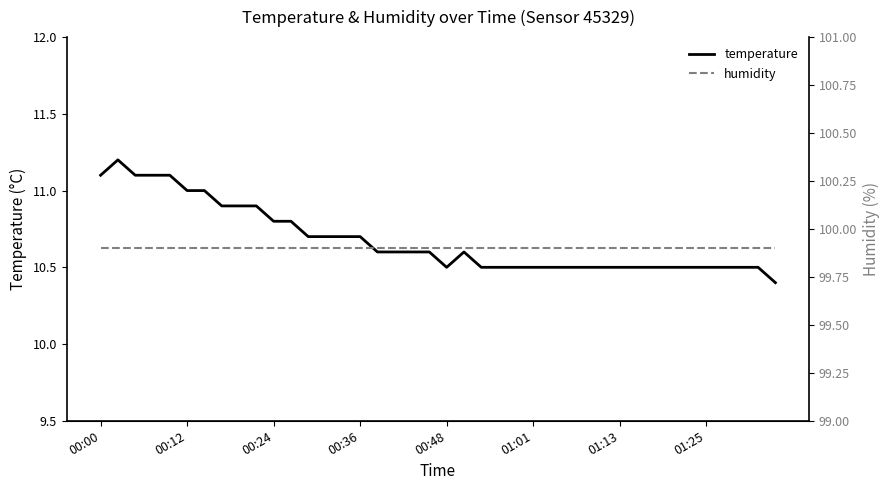

How many lines are shown in the chart?

2